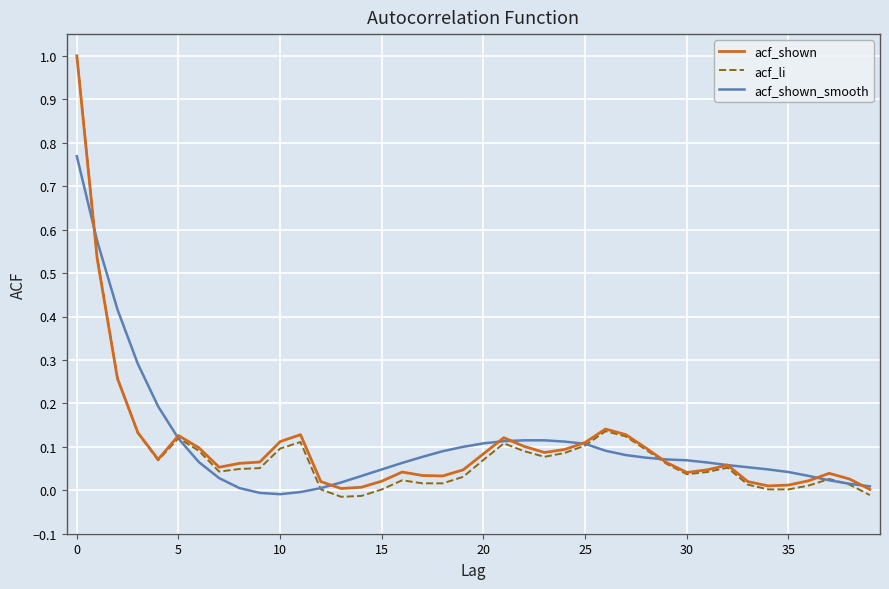

What is the greatest value displayed?

1.0